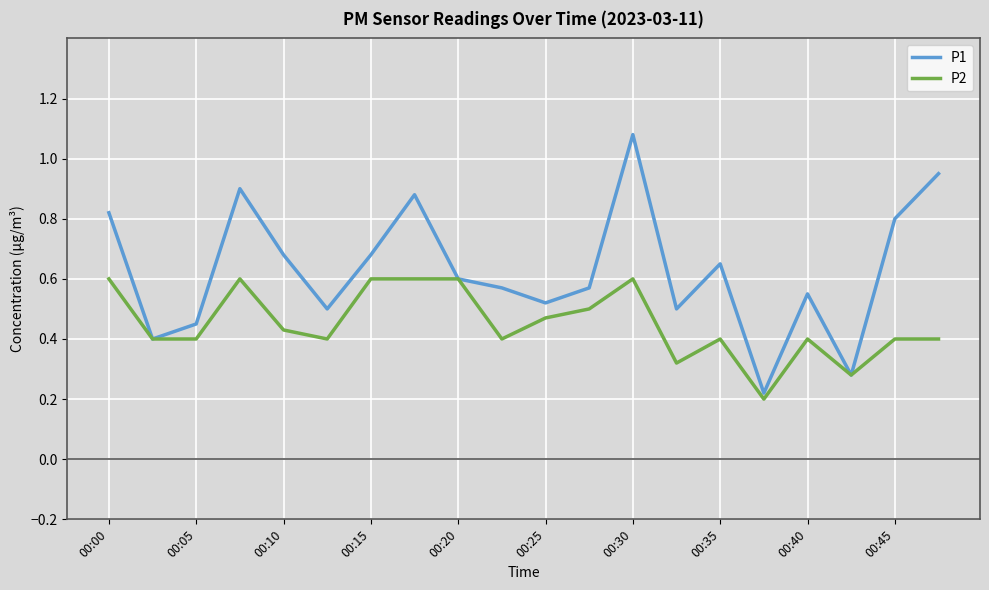

Which series has the largest total across all categories?

P1